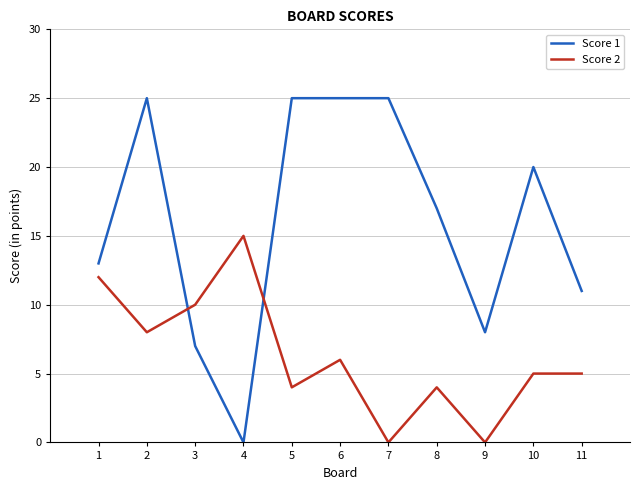

At which category does Score 1 reach its first local peak?

2